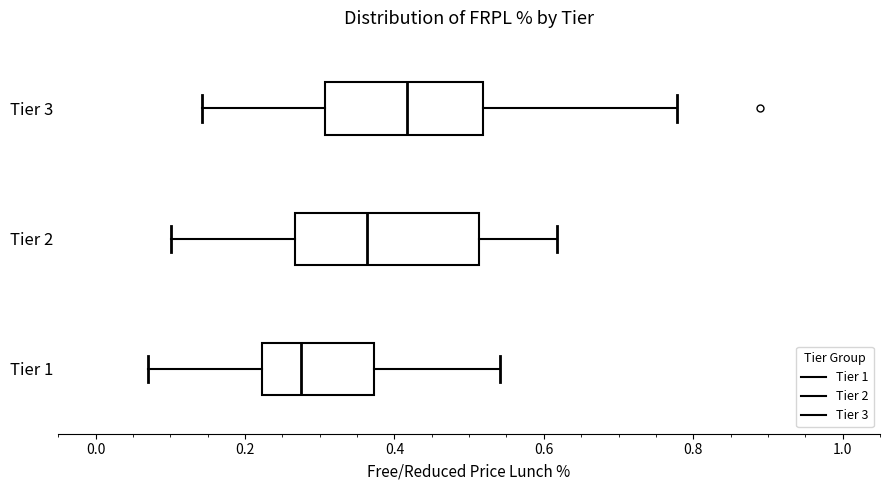

Reading bottom to top, transcribe this box plot: for each box, give where its median line is, the range the box spans, and where its two whiskers end, as read against the x-axis. The values are not printed on the chart, so give them approximately, as read against the axis.

Tier 1: median 0.28, box 0.22 to 0.38, whiskers 0.08 to 0.54
Tier 2: median 0.36, box 0.26 to 0.52, whiskers 0.10 to 0.62
Tier 3: median 0.42, box 0.30 to 0.52, whiskers 0.14 to 0.78